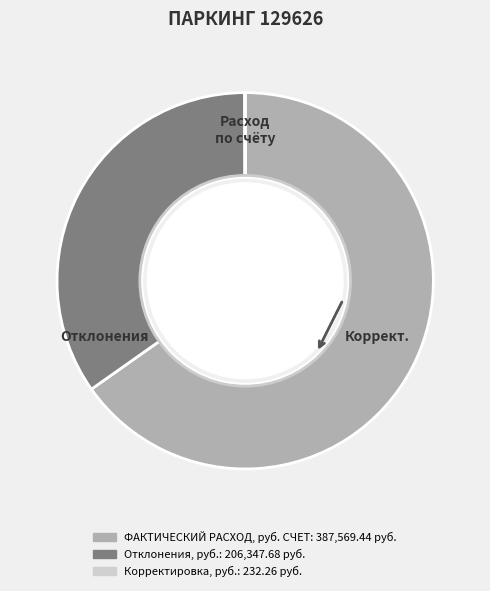

Is there a majority slice in this chart?

Yes